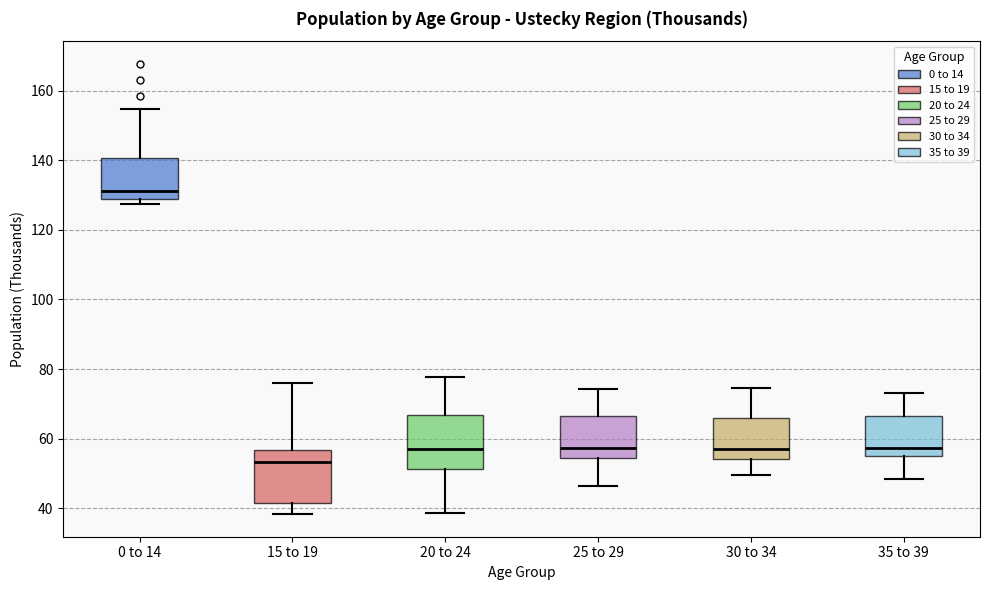

Reading left to right, read every box against the y-axis: the position of its median line, the range the box covers, and the ends of its whiskers. The values are not printed on the chart, so give them approximately, as read against the axis.

0 to 14: median 132, box 128 to 140, whiskers 128 (just below the box's lower edge) to 154
15 to 19: median 54, box 42 to 56, whiskers 38 to 76
20 to 24: median 58, box 52 to 66, whiskers 38 to 78
25 to 29: median 58, box 54 to 66, whiskers 46 to 74
30 to 34: median 58, box 54 to 66, whiskers 50 to 74
35 to 39: median 58, box 56 to 66, whiskers 48 to 74